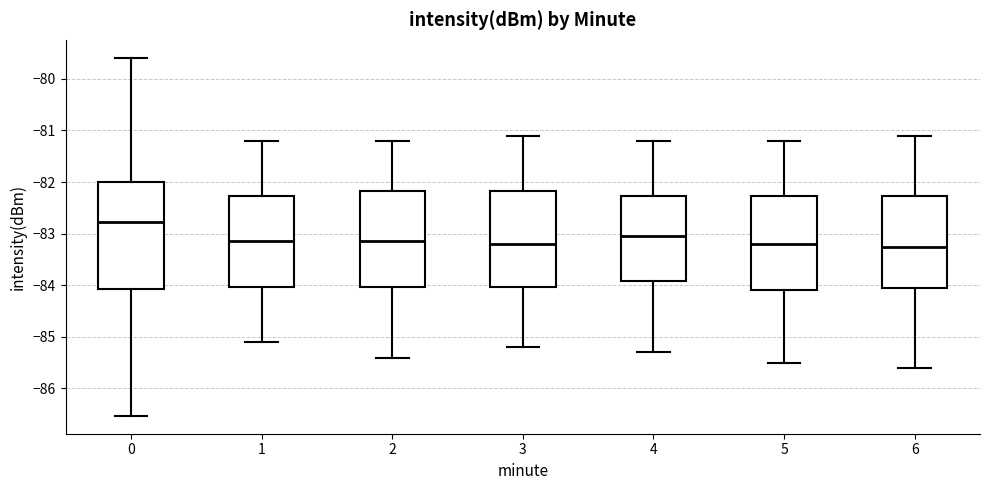

Where does the upper whisker of the box at x = 2 end on the y-axis? The values are not printed on the chart, so give them approximately, as read against the axis.

-81.2